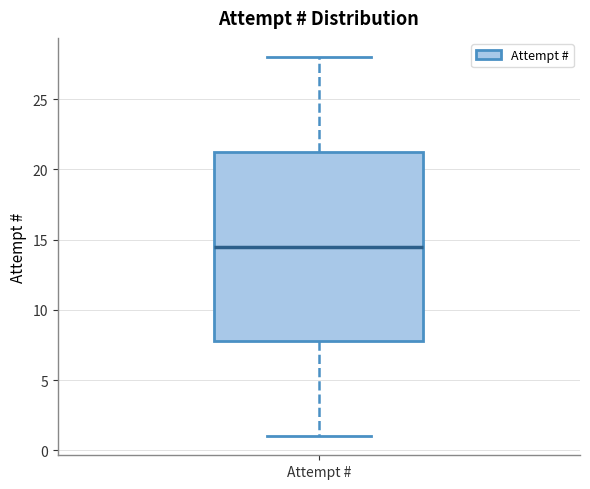

Read this box plot against the y-axis: the position of the median line, the range covered by the box, and the ends of both whiskers. The values are not printed on the chart, so give them approximately, as read against the axis.

median 14.5, box 8.0 to 21.5, whiskers 1.0 to 28.0